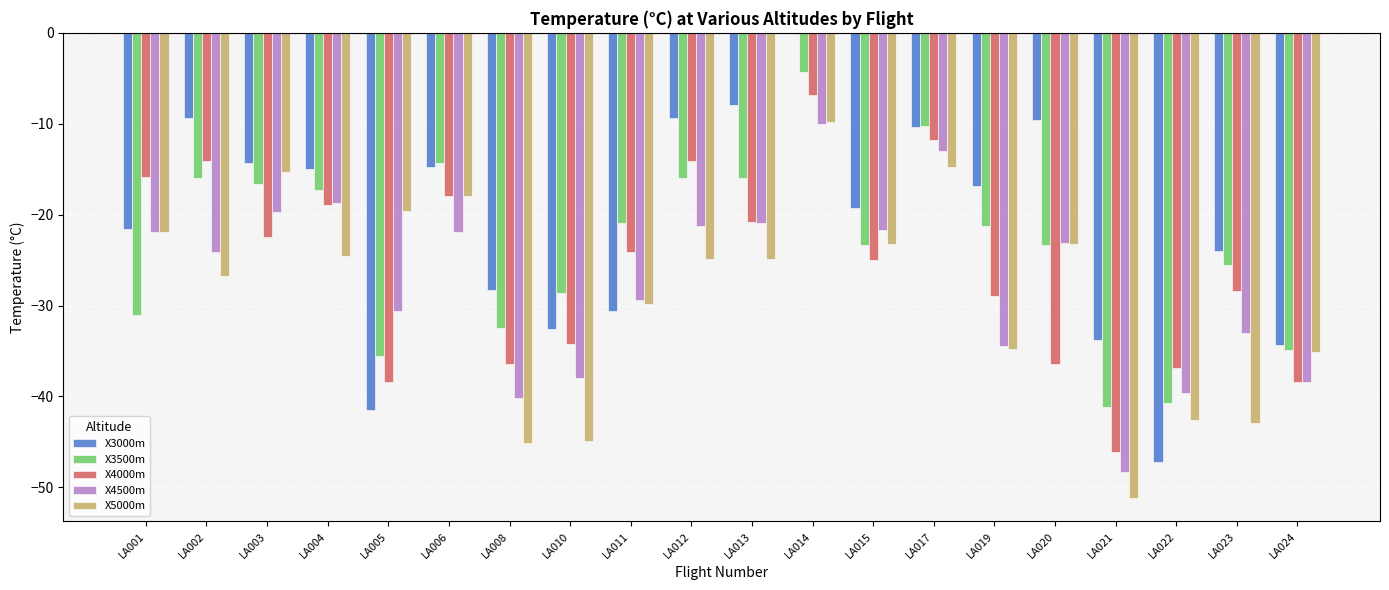

Is it true that X3500m equals -14.3 at LA006?

True